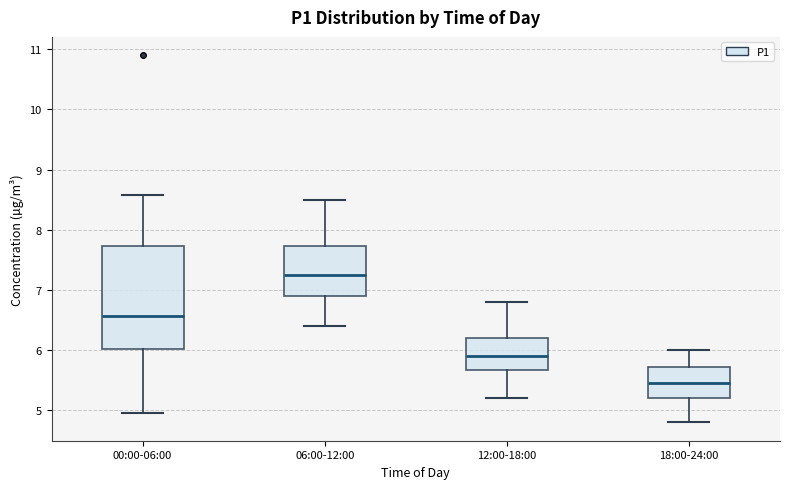

Reading left to right, transcribe this box plot: for each box, give where its median line is, the range the box spans, and where its two whiskers end, as read against the y-axis. The values are not printed on the chart, so give them approximately, as read against the axis.

00:00-06:00: median 6.6, box 6.0 to 7.7, whiskers 5.0 to 8.6
06:00-12:00: median 7.3, box 6.9 to 7.7, whiskers 6.4 to 8.5
12:00-18:00: median 5.9, box 5.7 to 6.2, whiskers 5.2 to 6.8
18:00-24:00: median 5.5, box 5.2 to 5.7, whiskers 4.8 to 6.0